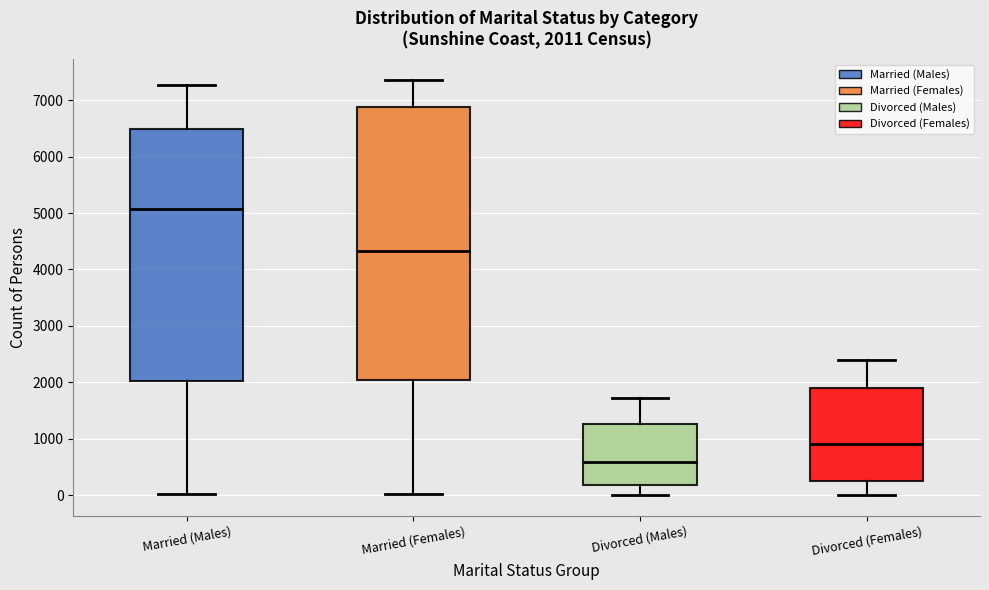

Which box has the lowest median line?

Divorced (Males)